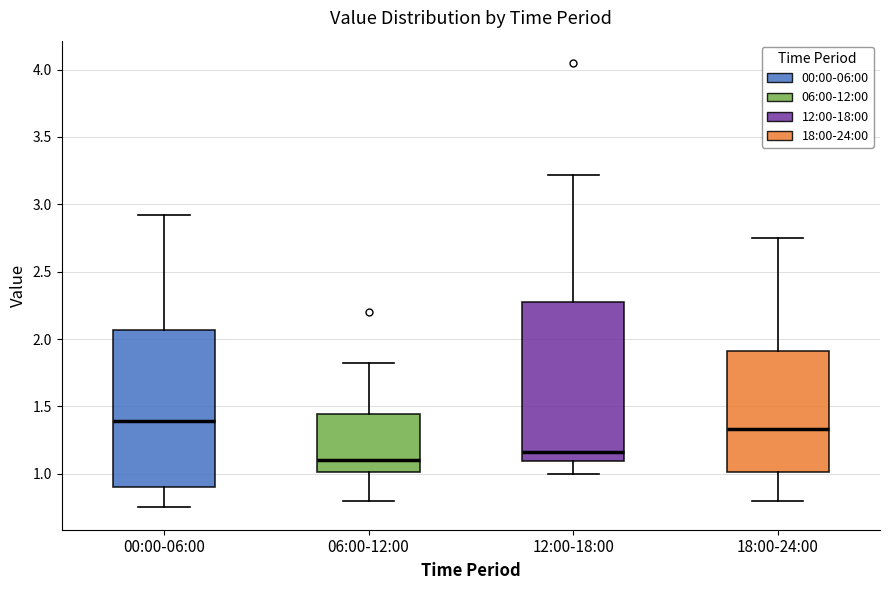

Where is the upper edge of the box for 12:00-18:00 on the y-axis? The values are not printed on the chart, so give them approximately, as read against the axis.

2.30